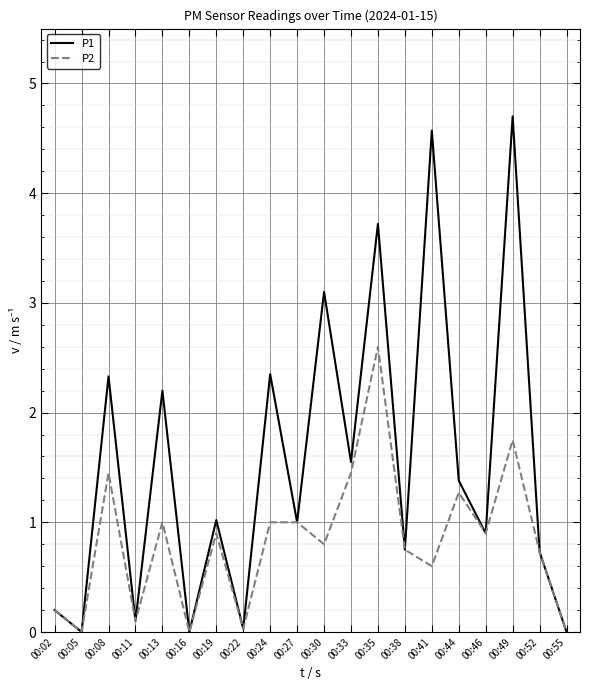

Which series changed the most between 00:41 and 00:46?

P1